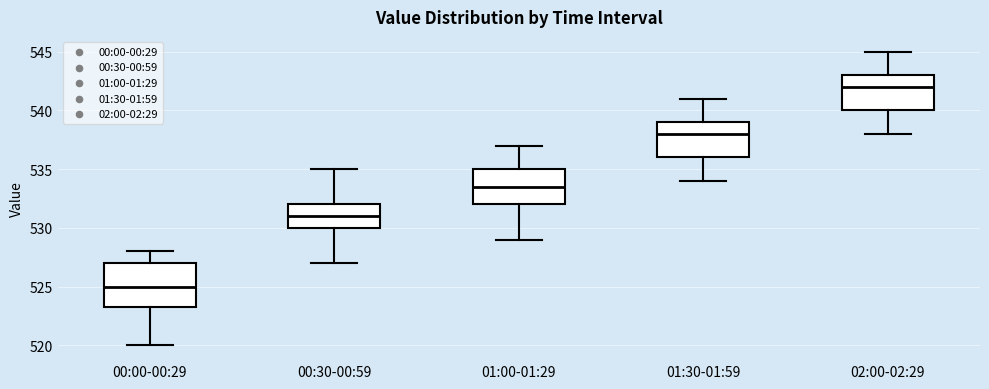

Reading left to right, transcribe this box plot: for each box, give where its median line is, the range the box spans, and where its two whiskers end, as read against the y-axis. The values are not printed on the chart, so give them approximately, as read against the axis.

00:00-00:29: median 525.0, box 523.5 to 527.0, whiskers 520.0 to 528.0
00:30-00:59: median 531.0, box 530.0 to 532.0, whiskers 527.0 to 535.0
01:00-01:29: median 533.5, box 532.0 to 535.0, whiskers 529.0 to 537.0
01:30-01:59: median 538.0, box 536.0 to 539.0, whiskers 534.0 to 541.0
02:00-02:29: median 542.0, box 540.0 to 543.0, whiskers 538.0 to 545.0